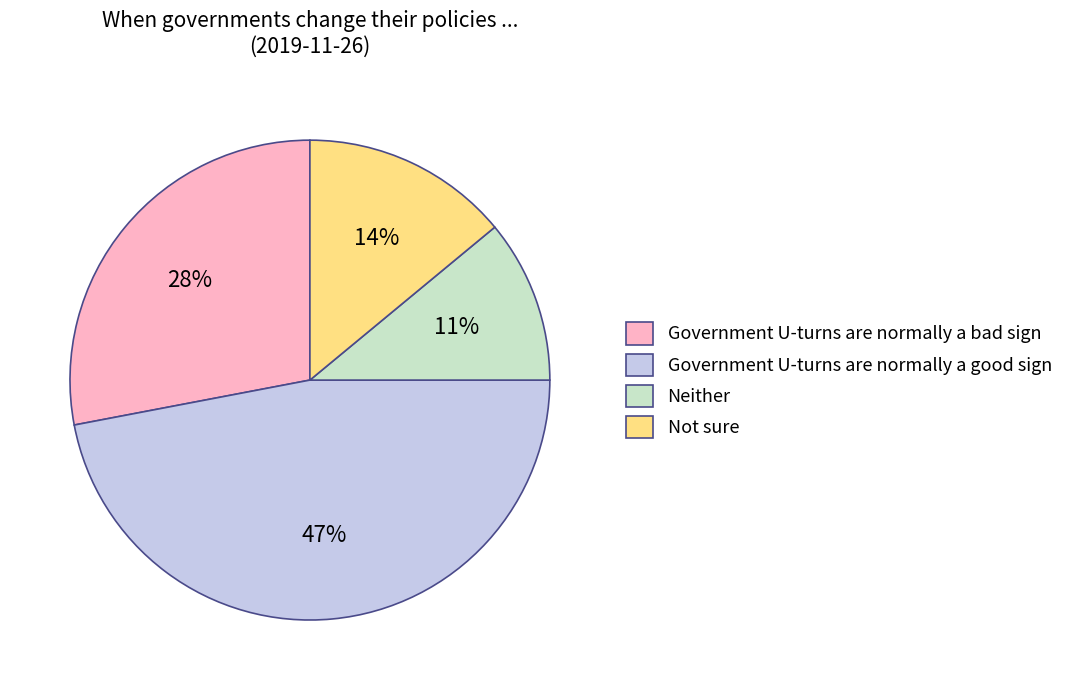

To the nearest percent, what is the average slice percentage?

25%